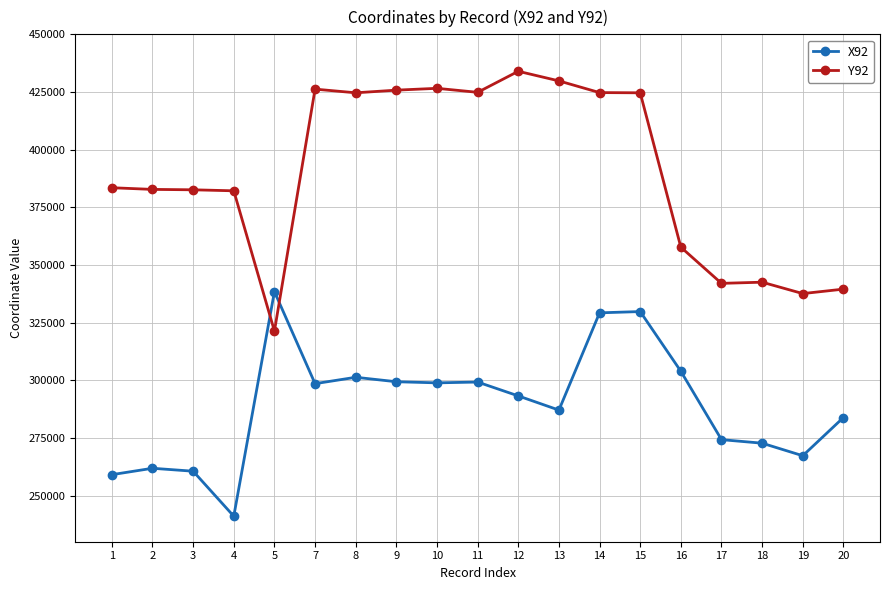

What is the value of the X92 point at the 2nd from the left?

261849